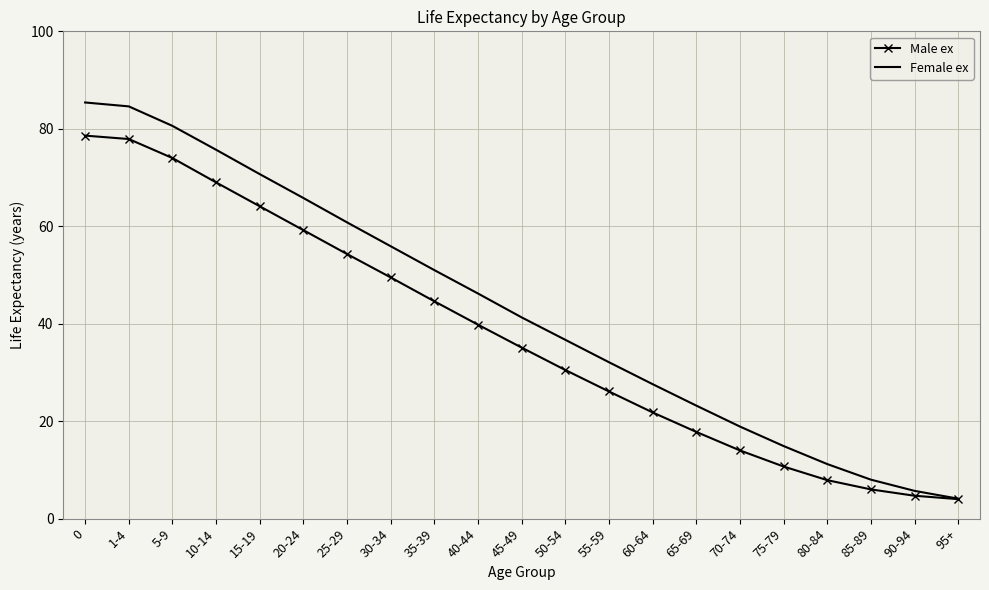

Where is Male ex nearest to the value 41?

40-44